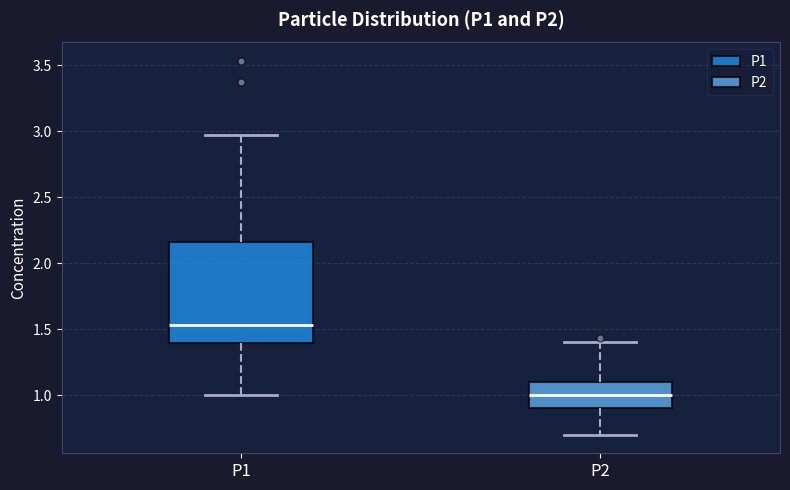

Which box is the tallest, from its lower edge to its upper edge?

P1